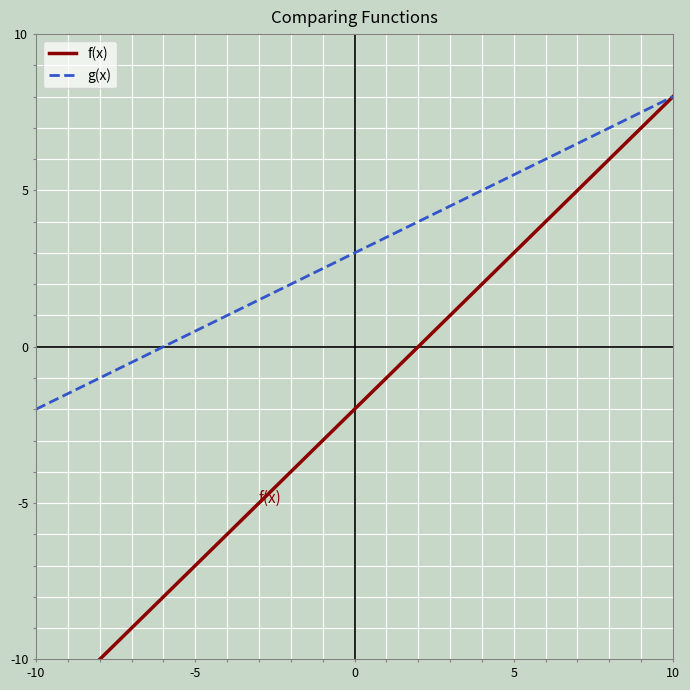

True or false: f(x) has more than 0 points higher than both neighbors.

False